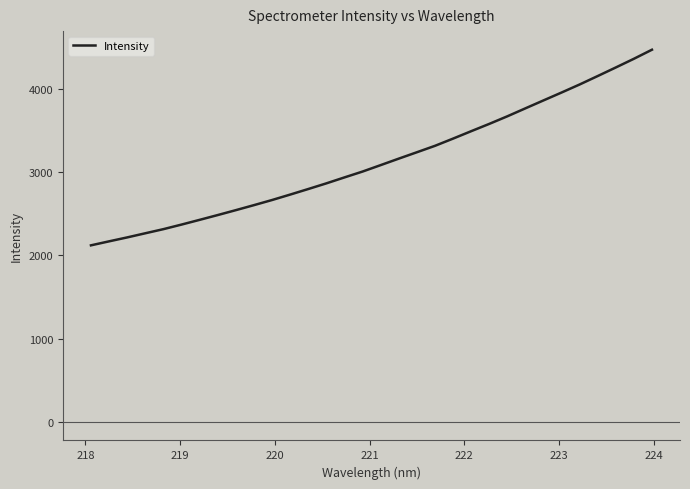

How many lines are shown in the chart?

1